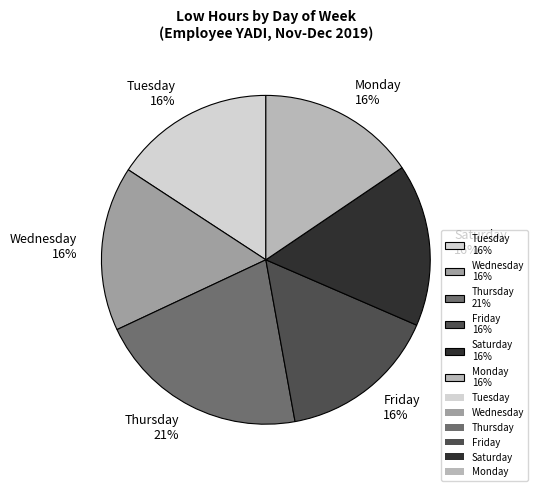

What is the largest slice in the pie chart?

Thursday 21%